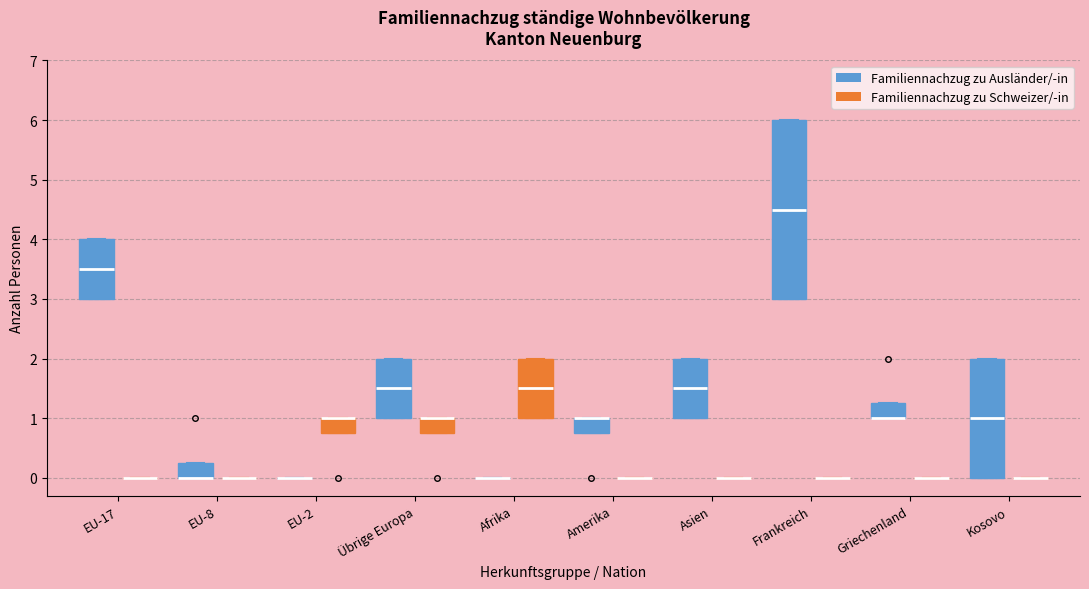

Reading left to right, read every box against the y-axis: the position of its median line, the range the box covers, and the ends of its whiskers. The values are not printed on the chart, so give them approximately, as read against the axis.

EU-17 (Familiennachzug zu Ausländer/-in): median 3.5, box 3.0 to 4.0, whiskers 3.0 to 4.0
EU-17 (Familiennachzug zu Schweizer/-in): box collapsed to a line at 0.0, whiskers 0.0 to 0.0
EU-8 (Familiennachzug zu Ausländer/-in): median 0.0 (drawn on the box's lower edge), box 0.0 to 0.3, whiskers 0.0 to 0.3
EU-8 (Familiennachzug zu Schweizer/-in): box collapsed to a line at 0.0, whiskers 0.0 to 0.0
EU-2 (Familiennachzug zu Ausländer/-in): box collapsed to a line at 0.0, whiskers 0.0 to 0.0
EU-2 (Familiennachzug zu Schweizer/-in): median 1.0 (drawn on the box's upper edge), box 0.8 to 1.0, whiskers 0.8 to 1.0
Übrige Europa (Familiennachzug zu Ausländer/-in): median 1.5, box 1.0 to 2.0, whiskers 1.0 to 2.0
Übrige Europa (Familiennachzug zu Schweizer/-in): median 1.0 (drawn on the box's upper edge), box 0.8 to 1.0, whiskers 0.8 to 1.0
Afrika (Familiennachzug zu Ausländer/-in): box collapsed to a line at 0.0, whiskers 0.0 to 0.0
Afrika (Familiennachzug zu Schweizer/-in): median 1.5, box 1.0 to 2.0, whiskers 1.0 to 2.0
Amerika (Familiennachzug zu Ausländer/-in): median 1.0 (drawn on the box's upper edge), box 0.8 to 1.0, whiskers 0.8 to 1.0
Amerika (Familiennachzug zu Schweizer/-in): box collapsed to a line at 0.0, whiskers 0.0 to 0.0
Asien (Familiennachzug zu Ausländer/-in): median 1.5, box 1.0 to 2.0, whiskers 1.0 to 2.0
Asien (Familiennachzug zu Schweizer/-in): box collapsed to a line at 0.0, whiskers 0.0 to 0.0
Frankreich (Familiennachzug zu Ausländer/-in): median 4.5, box 3.0 to 6.0, whiskers 3.0 to 6.0
Frankreich (Familiennachzug zu Schweizer/-in): box collapsed to a line at 0.0, whiskers 0.0 to 0.0
Griechenland (Familiennachzug zu Ausländer/-in): median 1.0 (drawn on the box's lower edge), box 1.0 to 1.3, whiskers 1.0 to 1.3
Griechenland (Familiennachzug zu Schweizer/-in): box collapsed to a line at 0.0, whiskers 0.0 to 0.0
Kosovo (Familiennachzug zu Ausländer/-in): median 1.0, box 0.0 to 2.0, whiskers 0.0 to 2.0
Kosovo (Familiennachzug zu Schweizer/-in): box collapsed to a line at 0.0, whiskers 0.0 to 0.0